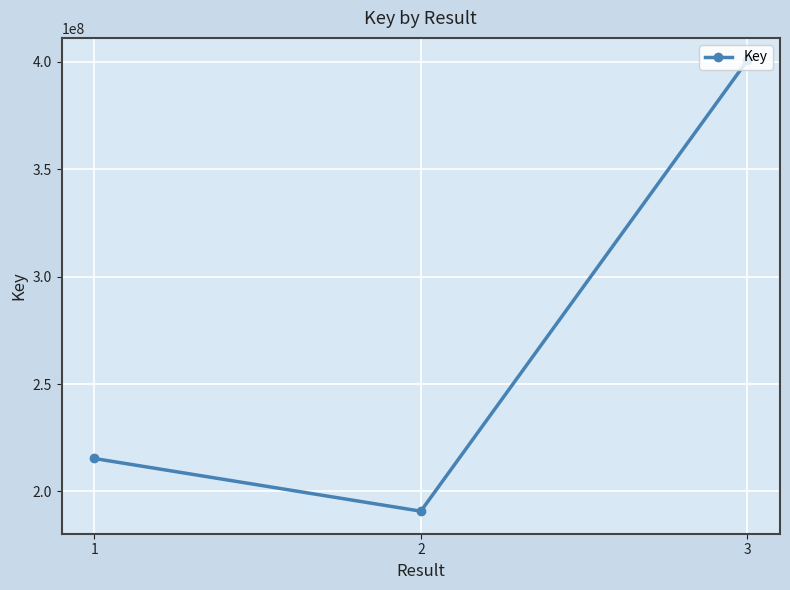

The value at 1 is 314751885. True or false?

False